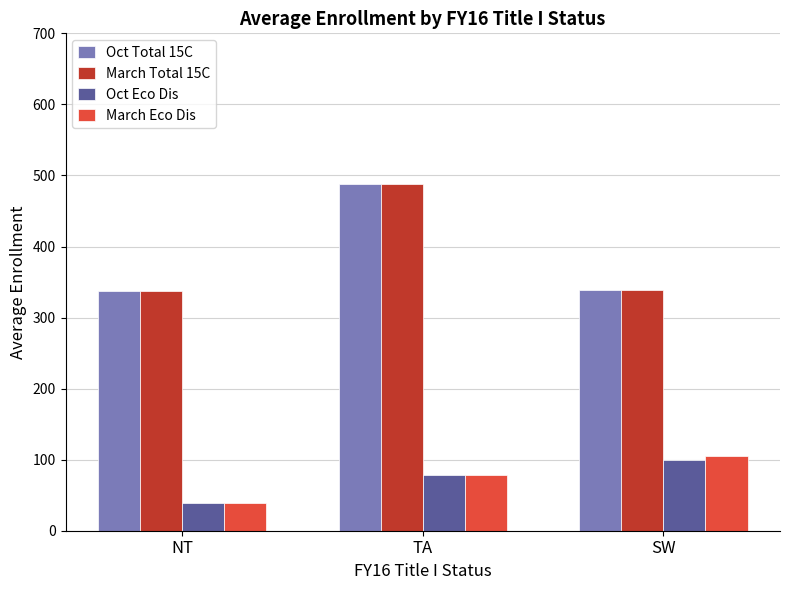

What position from the right is TA?

2